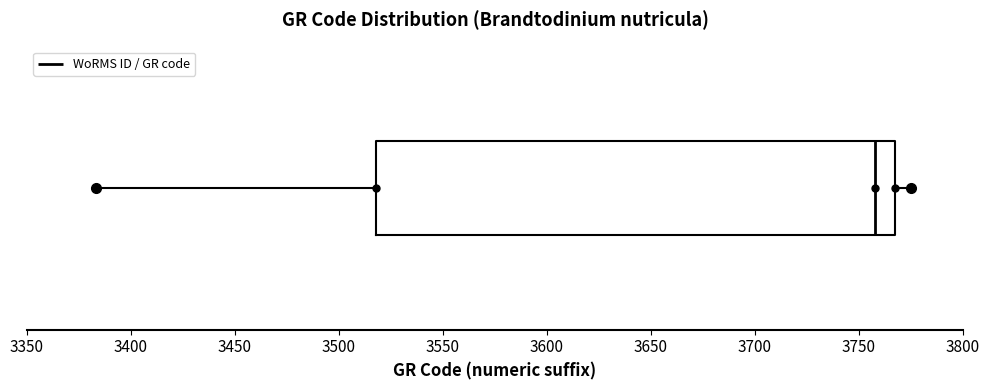

Read this box plot against the x-axis: the position of the median line, the range covered by the box, and the ends of both whiskers. The values are not printed on the chart, so give them approximately, as read against the axis.

median 3760, box 3520 to 3765, whiskers 3385 to 3775